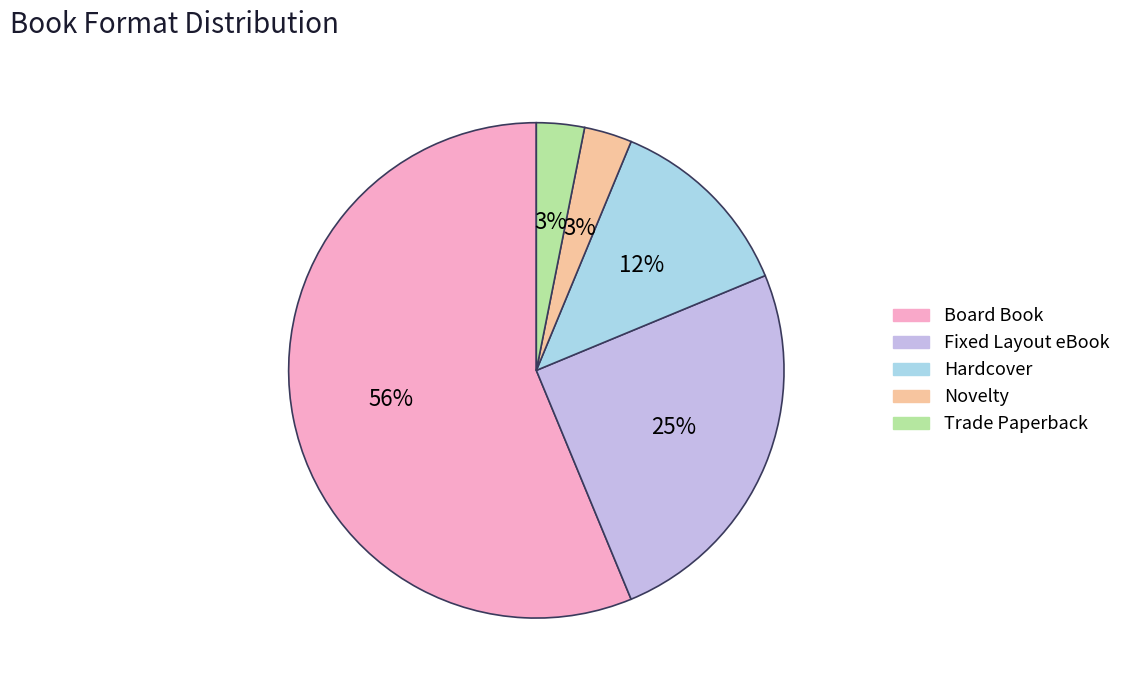

To the nearest percent, what is the difference between the Fixed Layout eBook and Board Book slice percentages?

31%